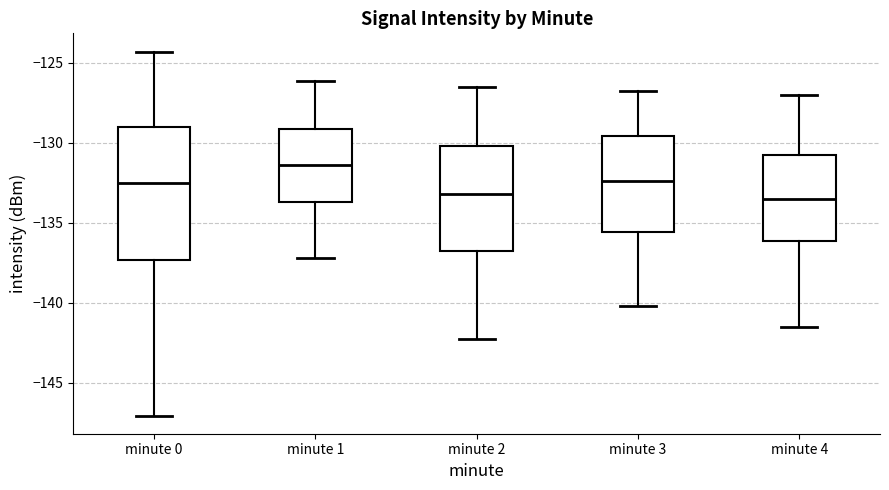

Where does the median line of the box for minute 2 sit on the y-axis? The values are not printed on the chart, so give them approximately, as read against the axis.

-133.0